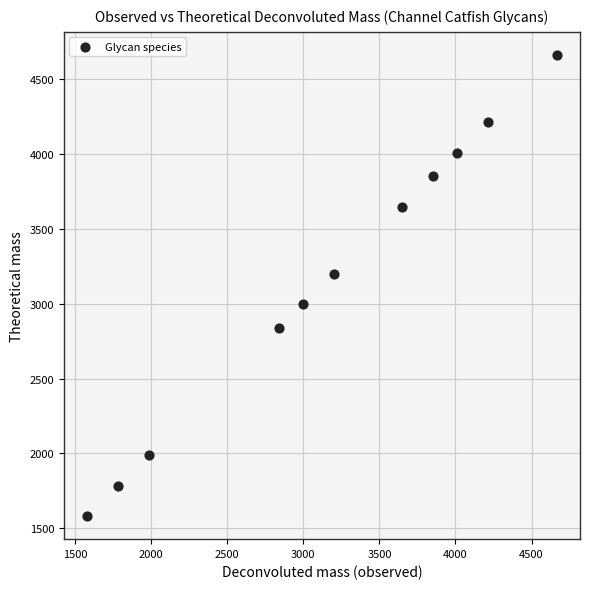

What Y value in the scatter plot is closest to 3122?

3200.6